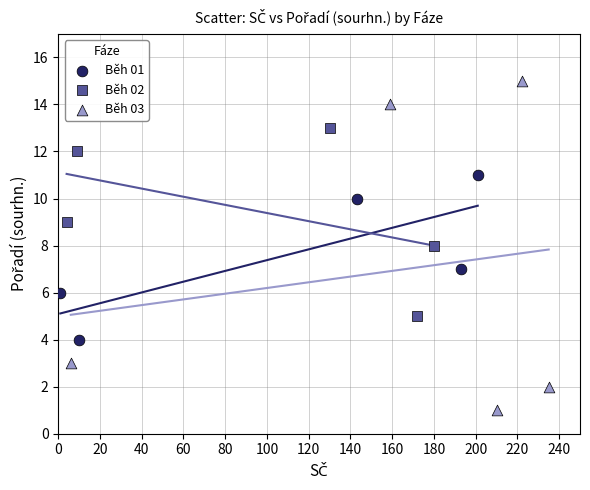

Which series contains the highest Y value?

Běh 03